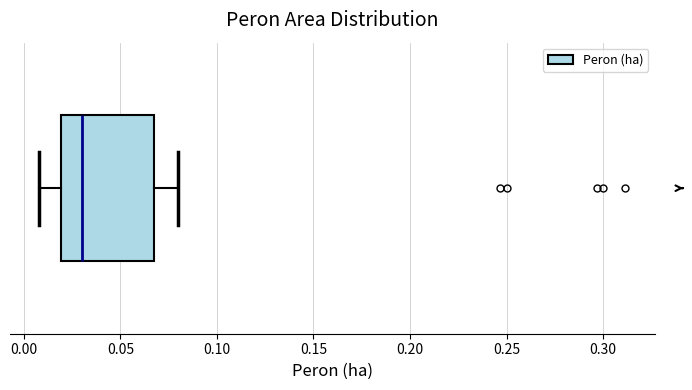

Transcribe this box plot: give where the median line is, the range the box spans, and where the two whiskers end, as read against the x-axis. The values are not printed on the chart, so give them approximately, as read against the axis.

median 0.030, box 0.020 to 0.065, whiskers 0.010 to 0.080